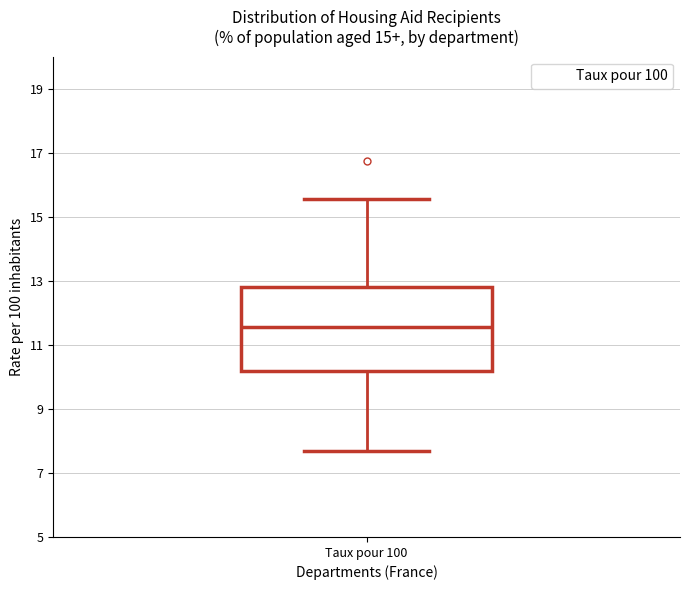

Where does the upper whisker of the box for Taux pour 100 end on the y-axis? The values are not printed on the chart, so give them approximately, as read against the axis.

15.6